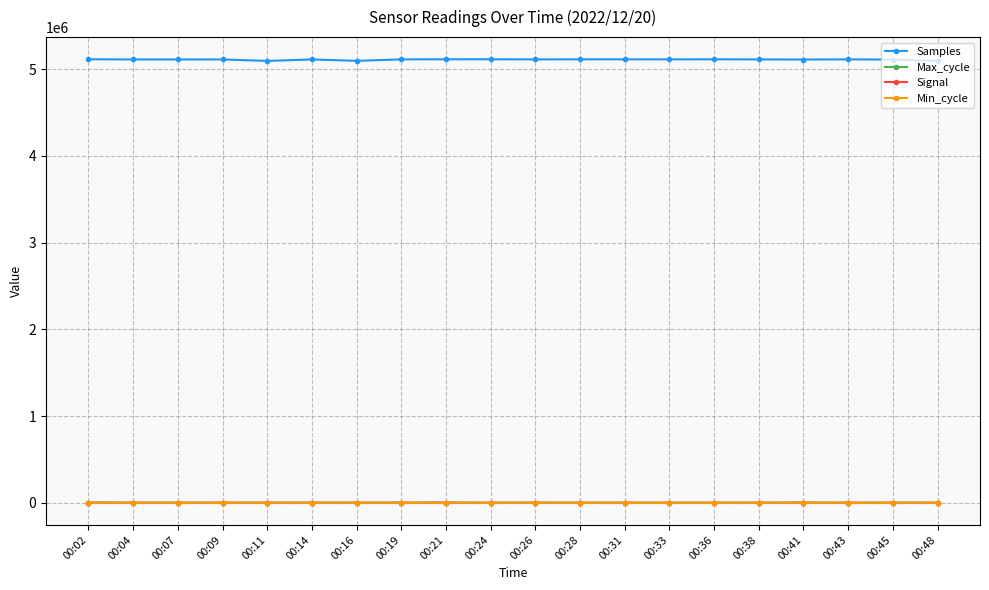

The Min_cycle series shows 28 at 00:41. True or false?

True